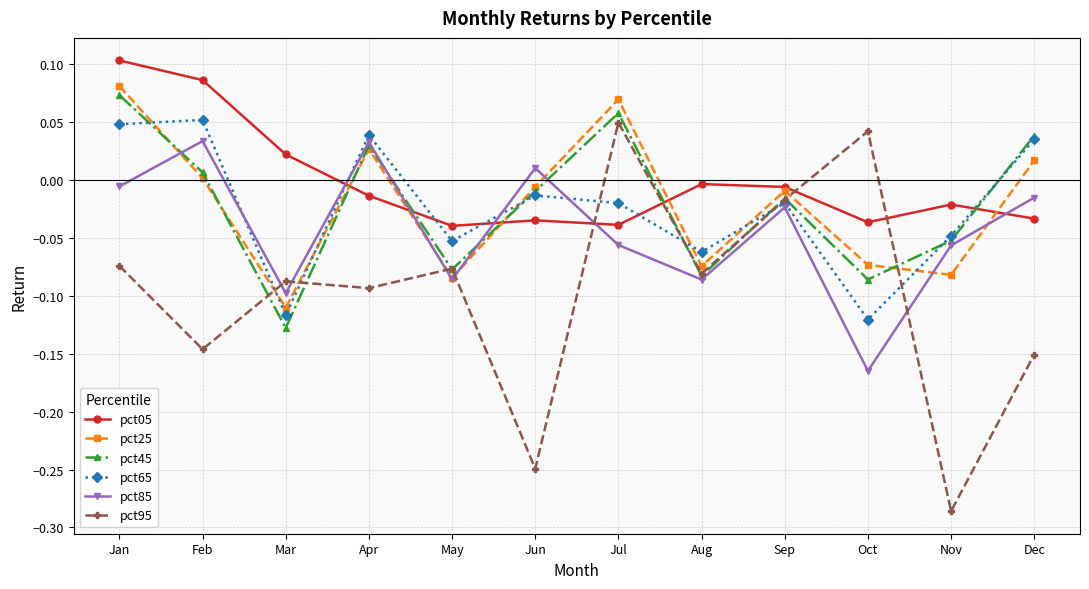

Where does the pct05 series first go above 0?

Jan